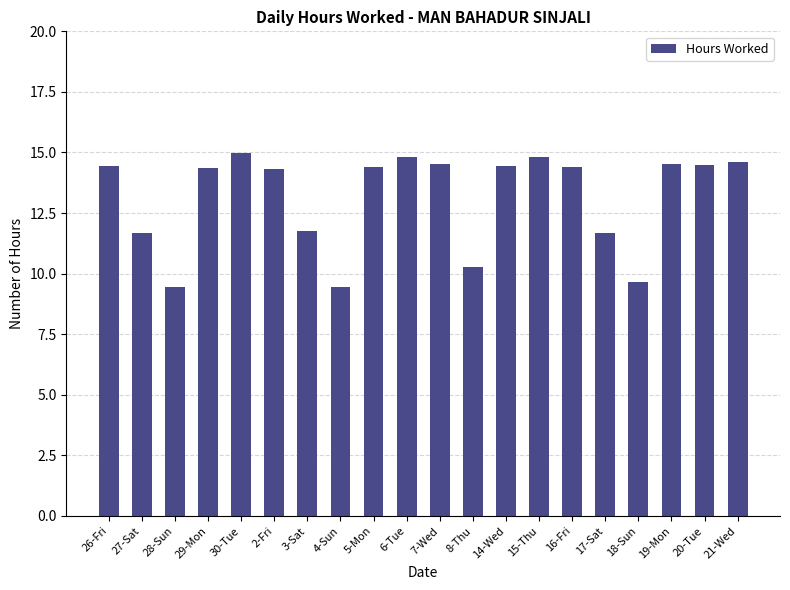

What is the change in value from 29-Mon to 4-Sun?

-4.9